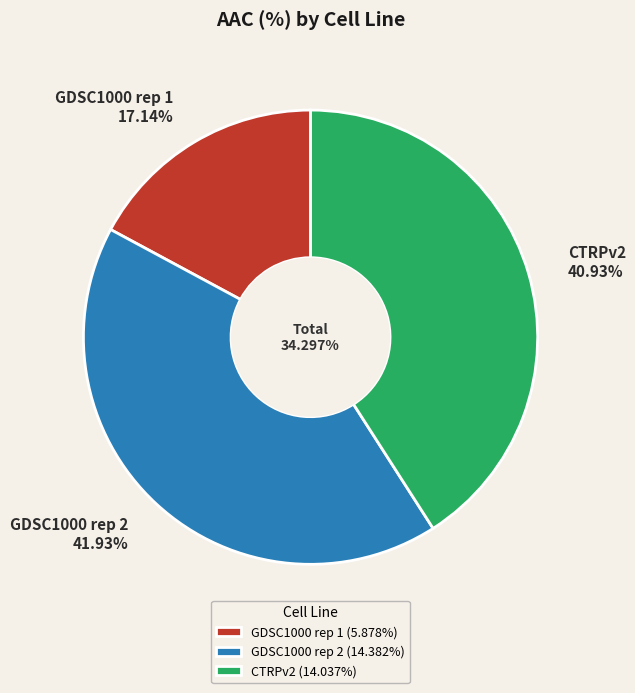

Is there a majority slice in this chart?

No